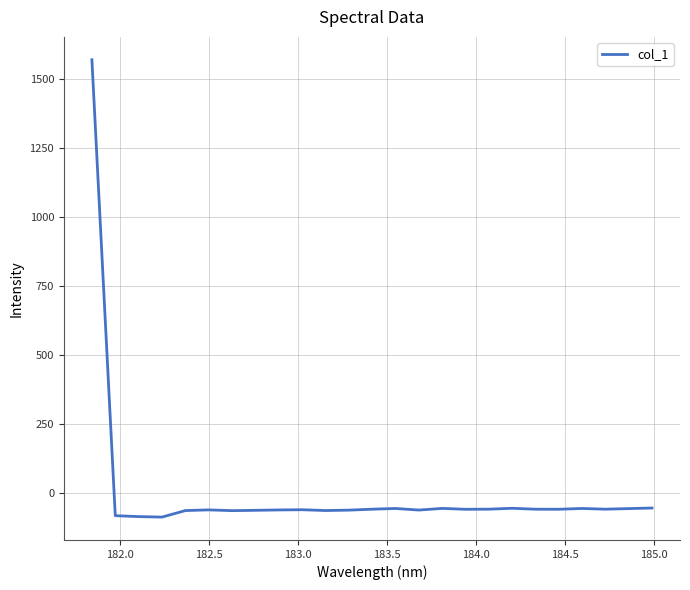

How many lines are shown in the chart?

1